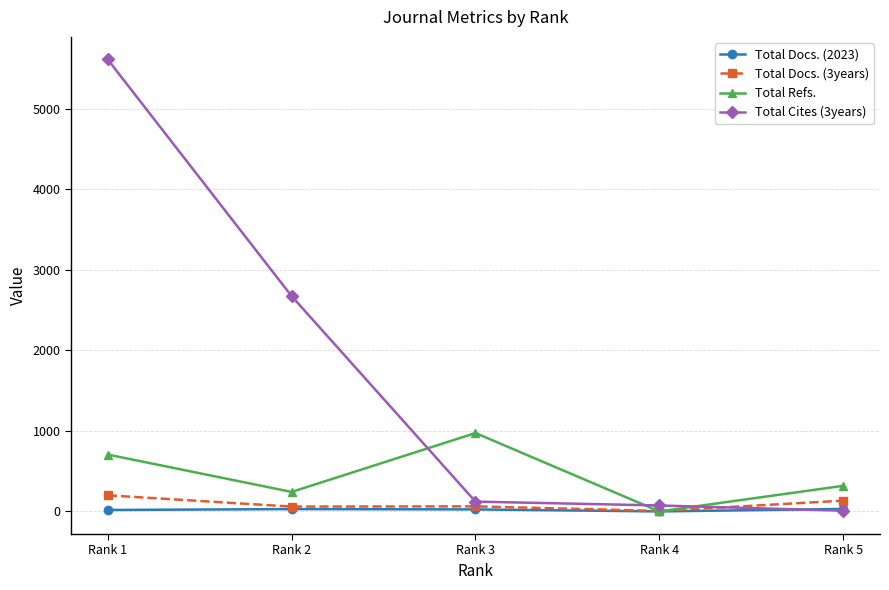

What are all the series names shown in the legend?

Total Docs. (2023), Total Docs. (3years), Total Refs., Total Cites (3years)